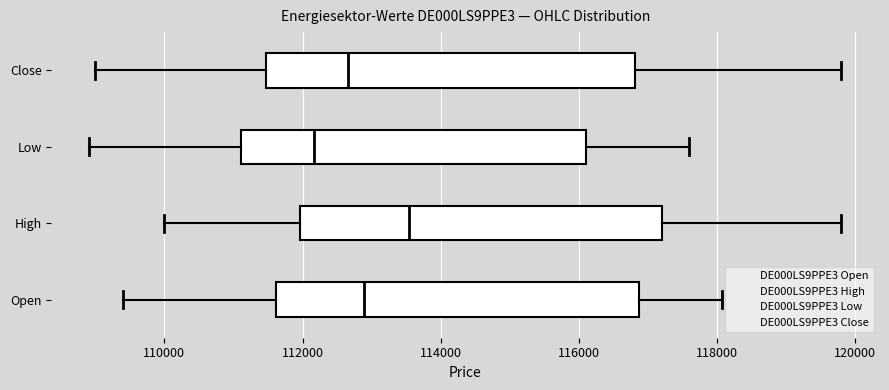

Reading bottom to top, transcribe this box plot: for each box, give where its median line is, the range the box spans, and where its two whiskers end, as read against the x-axis. The values are not printed on the chart, so give them approximately, as read against the axis.

Open: median 112800, box 111600 to 116800, whiskers 109400 to 118000
High: median 113600, box 112000 to 117200, whiskers 110000 to 119800
Low: median 112200, box 111200 to 116200, whiskers 109000 to 117600
Close: median 112600, box 111400 to 116800, whiskers 109000 to 119800